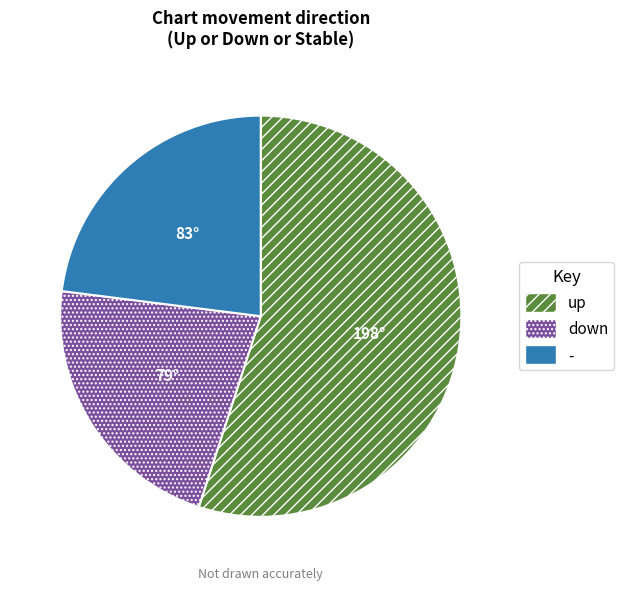

Is it true that down is 22% of the pie?

True